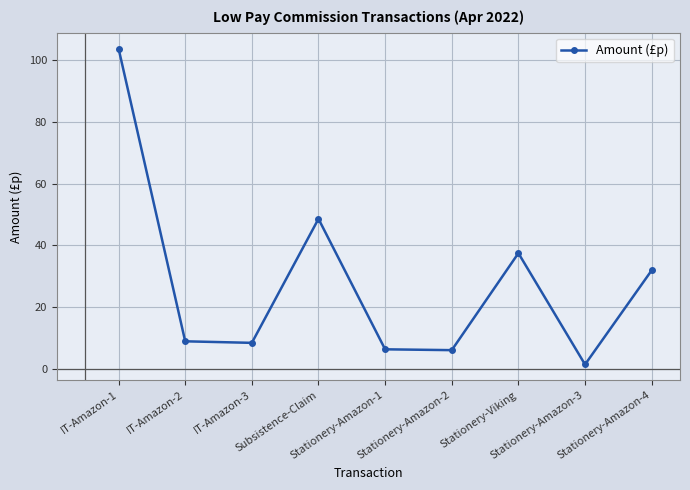

Where is the first local maximum?

Subsistence-Claim